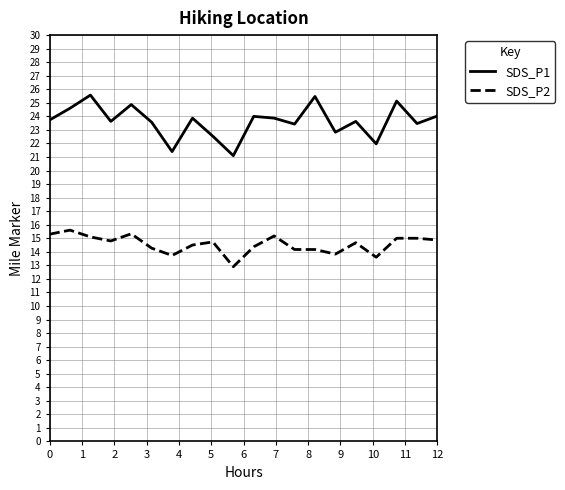

What is the greatest value displayed?

25.6